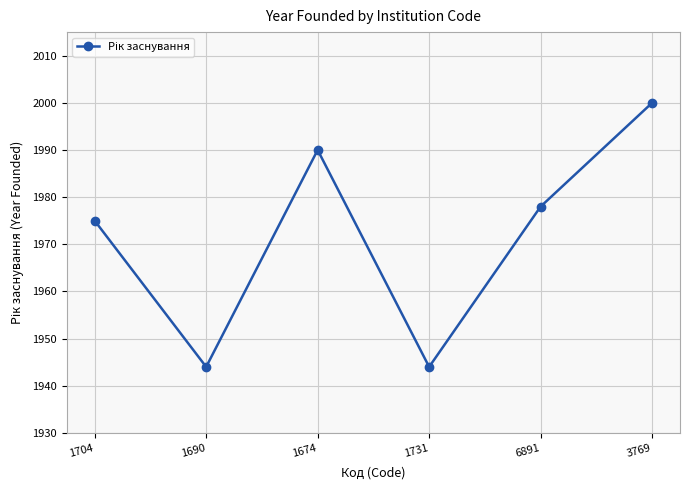

At which label is the value closest to 1972?

1704